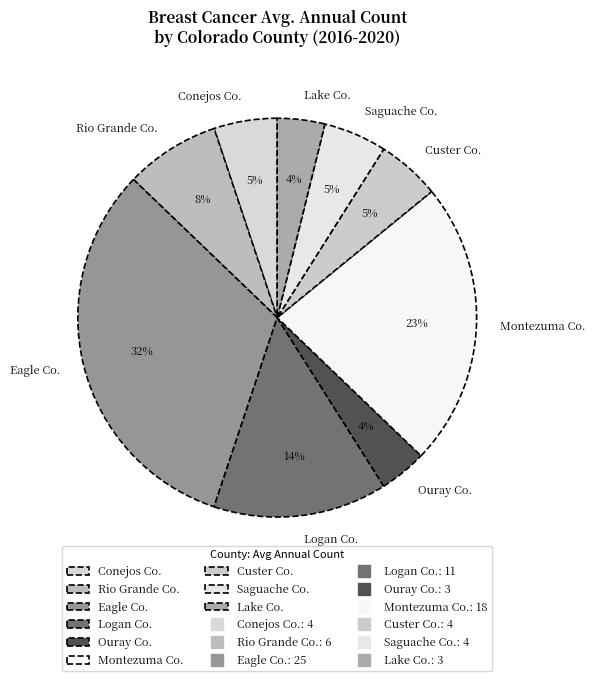

Which has a higher value, Montezuma Co. or Saguache Co.?

Montezuma Co.